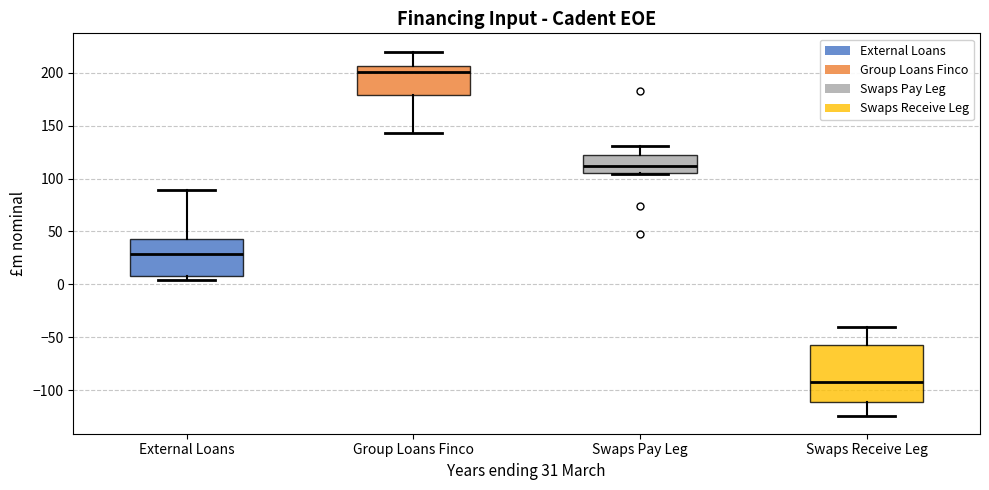

Reading left to right, read every box against the y-axis: the position of its median line, the range the box covers, and the ends of its whiskers. The values are not printed on the chart, so give them approximately, as read against the axis.

External Loans: median 30, box 5 to 45, whiskers 5 (just below the box's lower edge) to 90
Group Loans Finco: median 200, box 180 to 205, whiskers 145 to 220
Swaps Pay Leg: median 110, box 105 to 120, whiskers 105 to 130
Swaps Receive Leg: median -95, box -110 to -55, whiskers -125 to -40